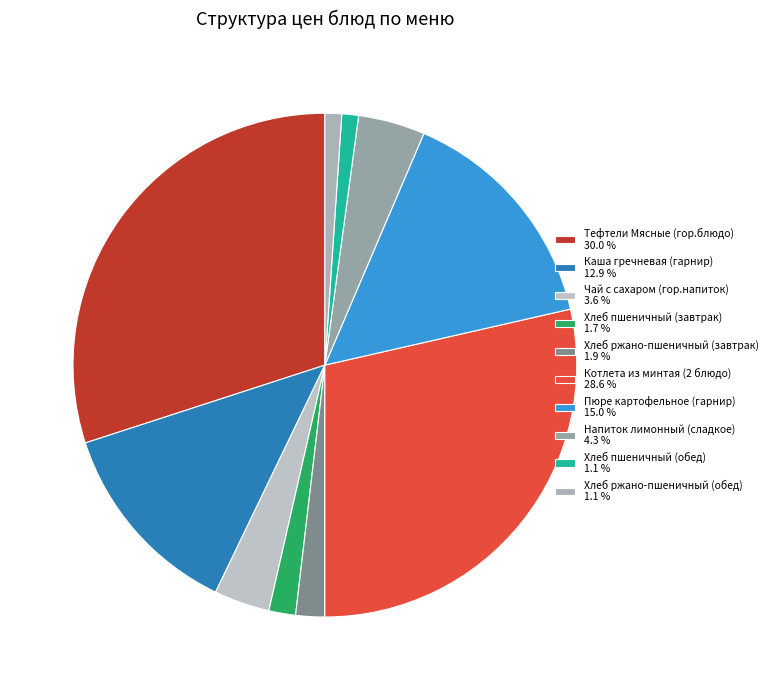

Rank the categories by value from lowest to highest.

Хлеб пшеничный (обед), Хлеб ржано-пшеничный (обед), Хлеб пшеничный (завтрак), Хлеб ржано-пшеничный (завтрак), Чай с сахаром (гор.напиток), Напиток лимонный (сладкое), Каша гречневая (гарнир), Пюре картофельное (гарнир), Котлета из минтая (2 блюдо), Тефтели Мясные (гор.блюдо)